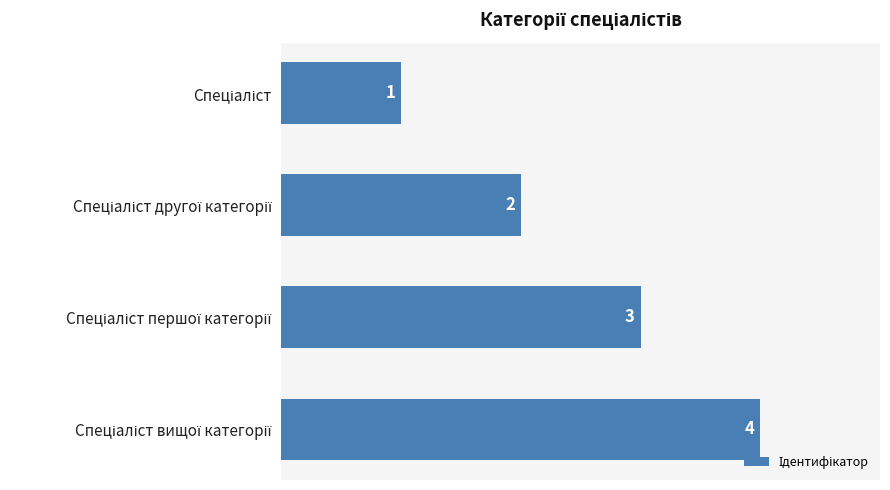

Does the chart contain any negative values?

No